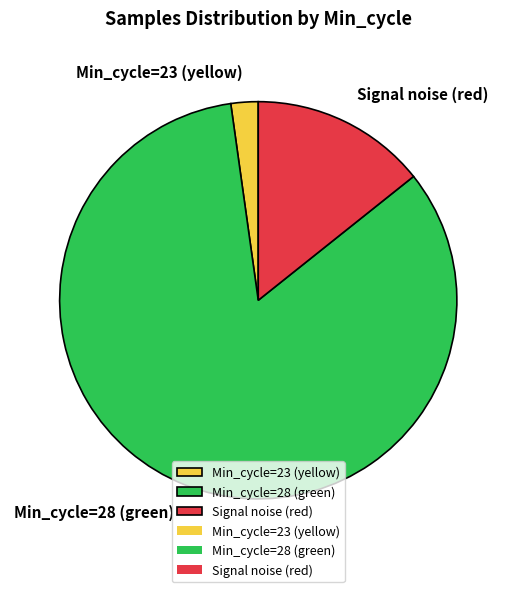

Between Min_cycle=23 (yellow) and Min_cycle=28 (green), which is larger?

Min_cycle=28 (green)